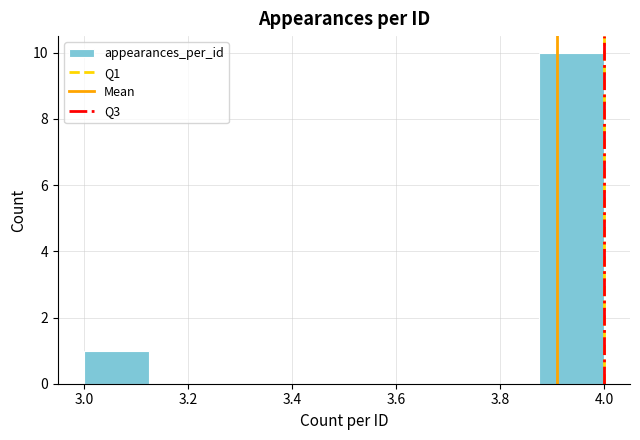

Reading left to right, list every bar in this chart as the range it spans on the x-axis followed by its height. Neither the bar edges nor the heights are printed on the chart, so give them approximately, as read against the axes.

3.000 to 3.125: 1
3.125 to 3.250: 0
3.250 to 3.375: 0
3.375 to 3.500: 0
3.500 to 3.625: 0
3.625 to 3.750: 0
3.750 to 3.875: 0
3.875 to 4.000: 10